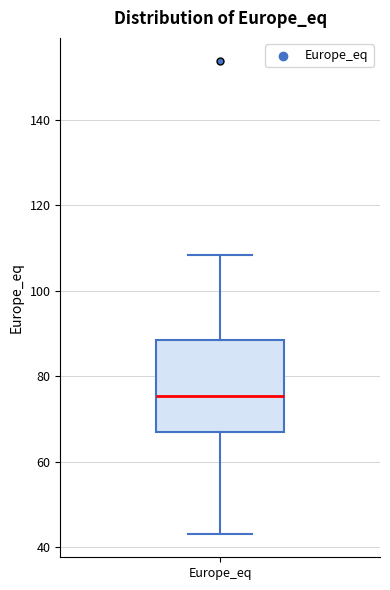

Transcribe this box plot: give where the median line is, the range the box spans, and where the two whiskers end, as read against the y-axis. The values are not printed on the chart, so give them approximately, as read against the axis.

median 76, box 66 to 88, whiskers 44 to 108